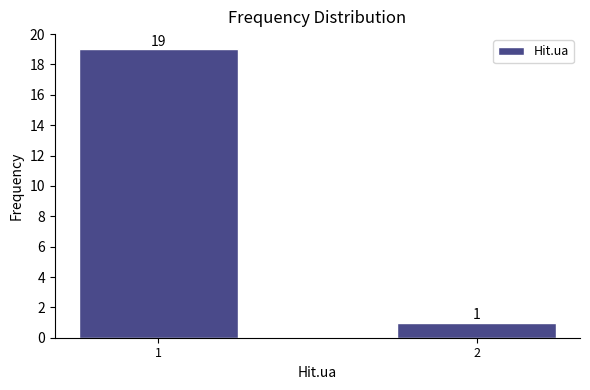

Reading right to left, extract all data points from this chart.

1	19